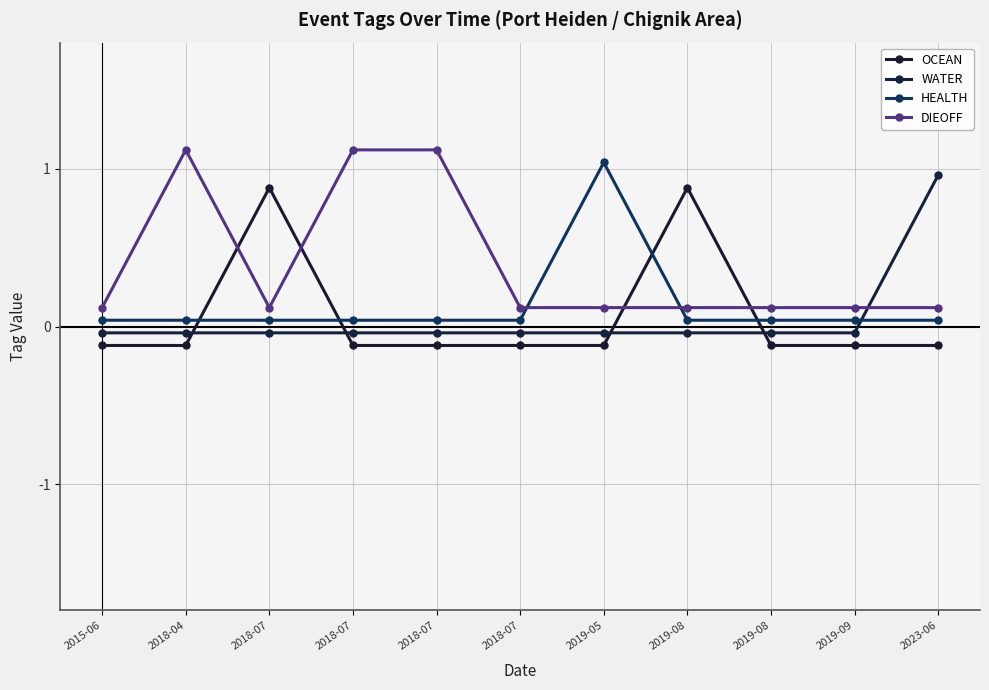

Does the chart have visible grid lines?

Yes